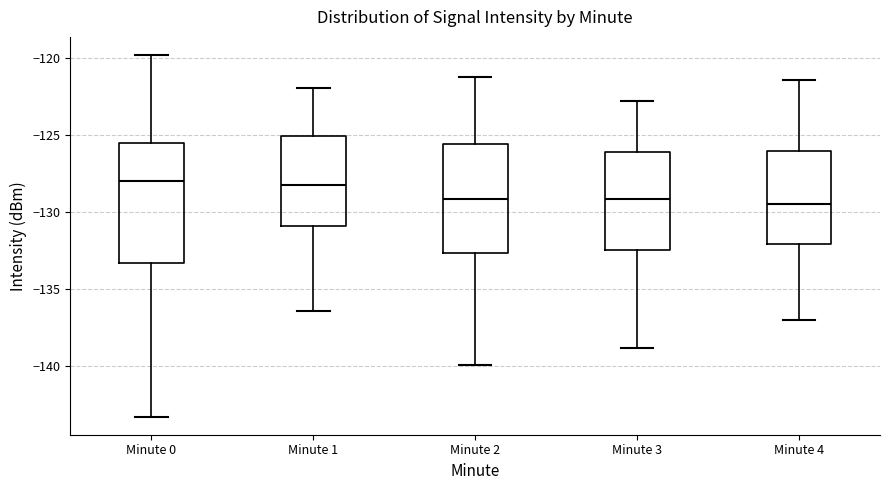

Where is the lower edge of the box for Minute 0 on the y-axis? The values are not printed on the chart, so give them approximately, as read against the axis.

-133.5